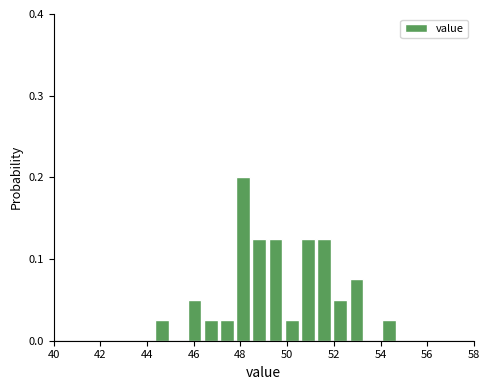

Around what value on the x-axis is the tallest bar? Give the approximate position of its centre, as read against the axis.

48.2